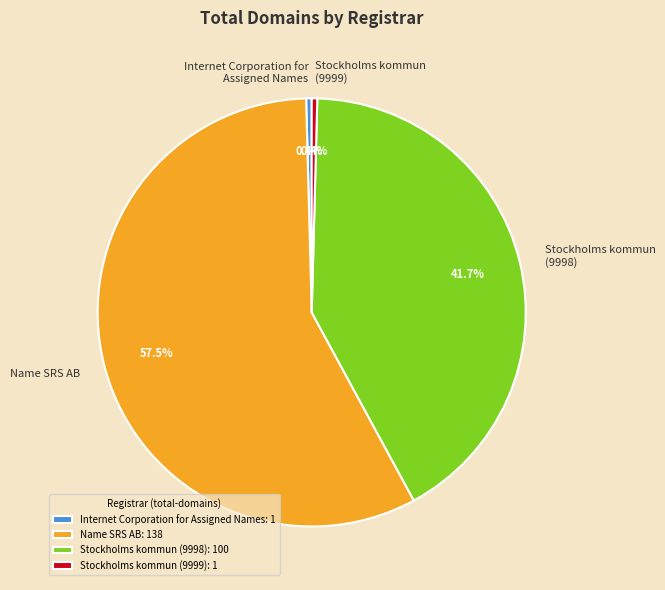

Approximately how many times larger is the value at Name SRS AB compared to Stockholms kommun (9999)?

138.0